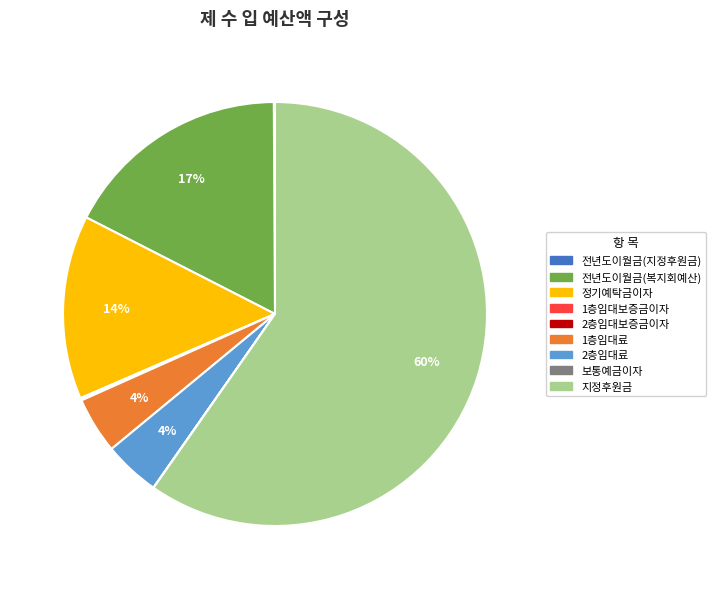

Which slice is the largest?

지정후원금